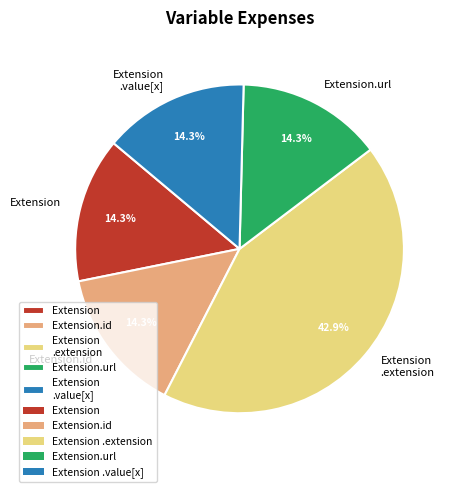

What is the total percentage of Extension .extension and Extension .value[x]?

57.1%